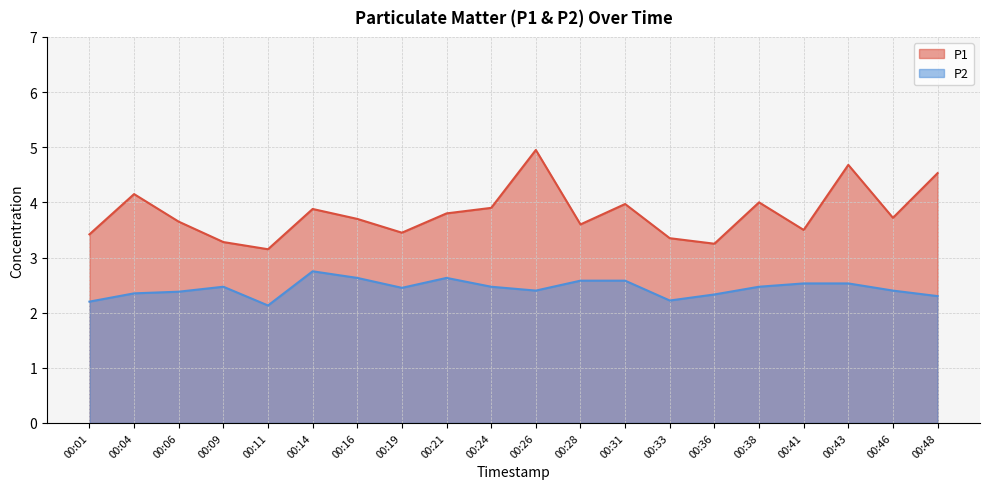

What is the sum of the P2 values at 00:41 and 00:21?

5.2